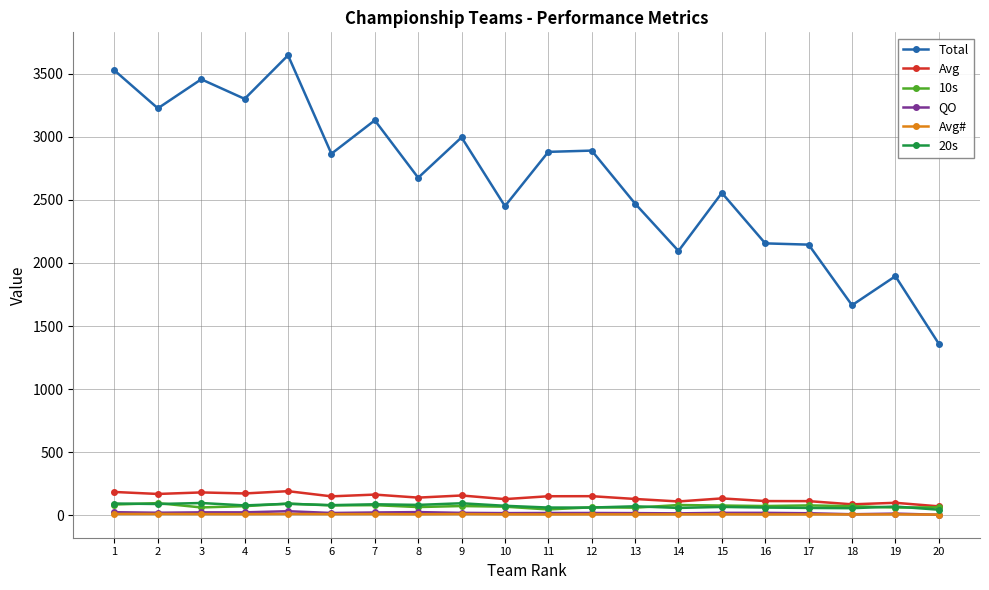

Where is the first local minimum for Total?

2